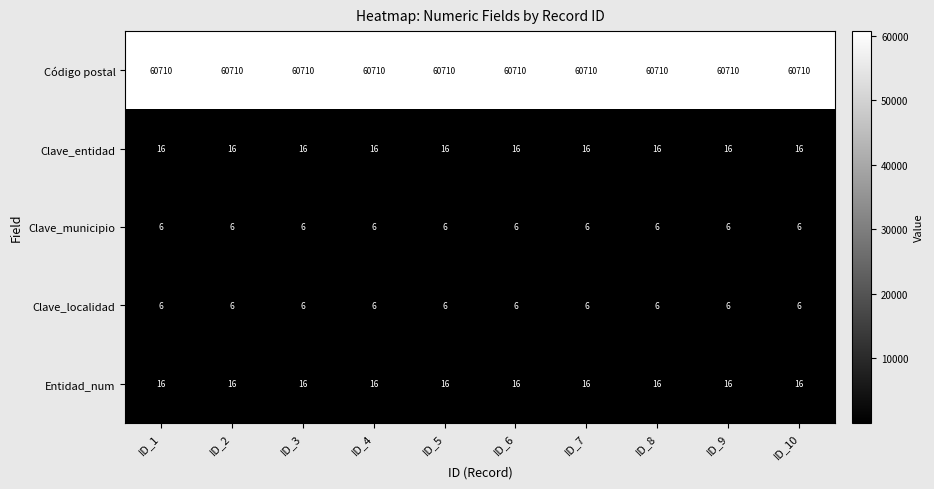

Which series has the largest total across all categories?

Código postal